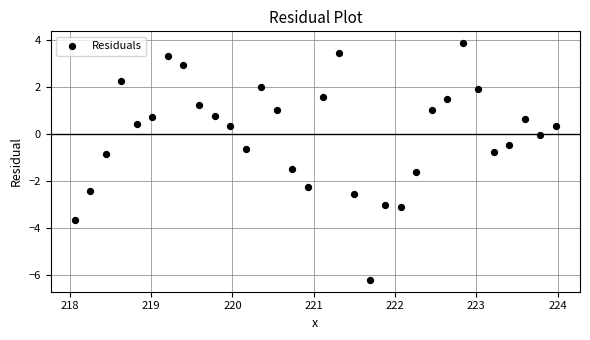

What is the range of Y values (max minus min)?

10.1